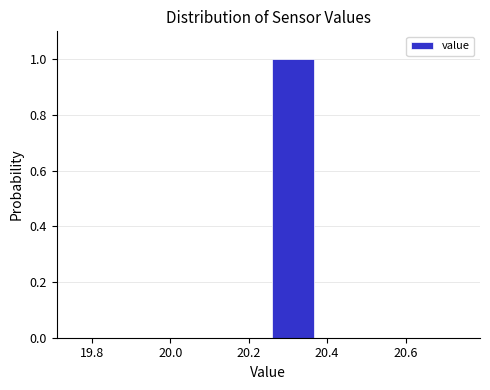

How tall is the bar that spans 20.250 to 20.375 on the x-axis? Neither the bar edges nor the heights are printed on the chart, so give them approximately, as read against the axes.

1